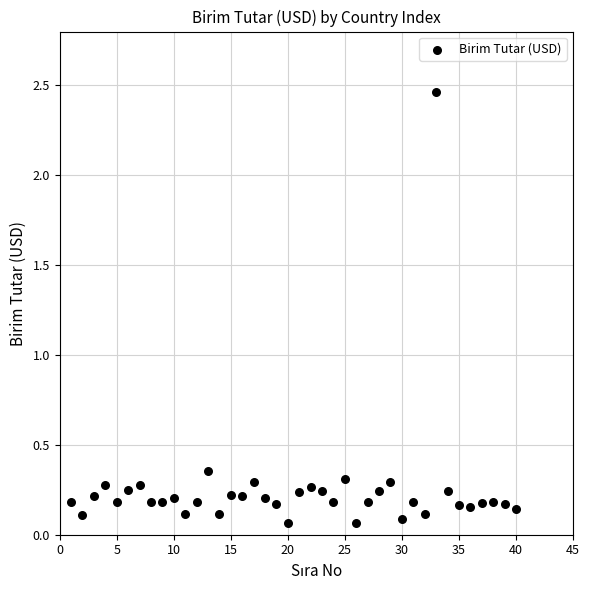

What is the range of X values (max minus min)?

39.0